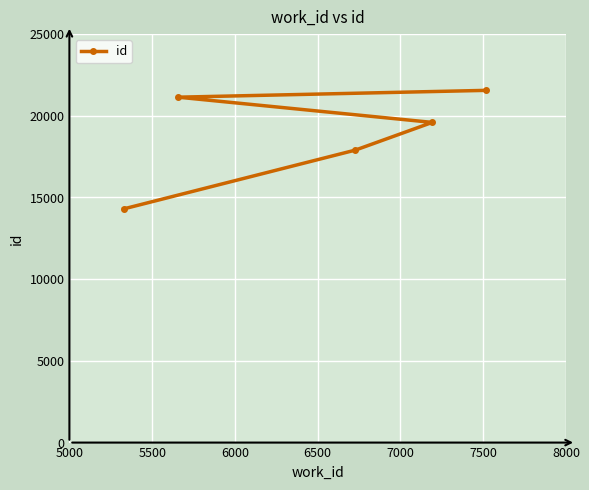

What is the value of the 1st point from the left?

14303